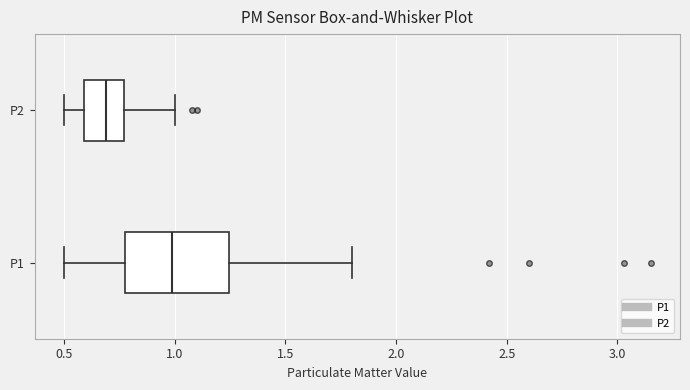

Which box's median line is the furthest to the left?

P2